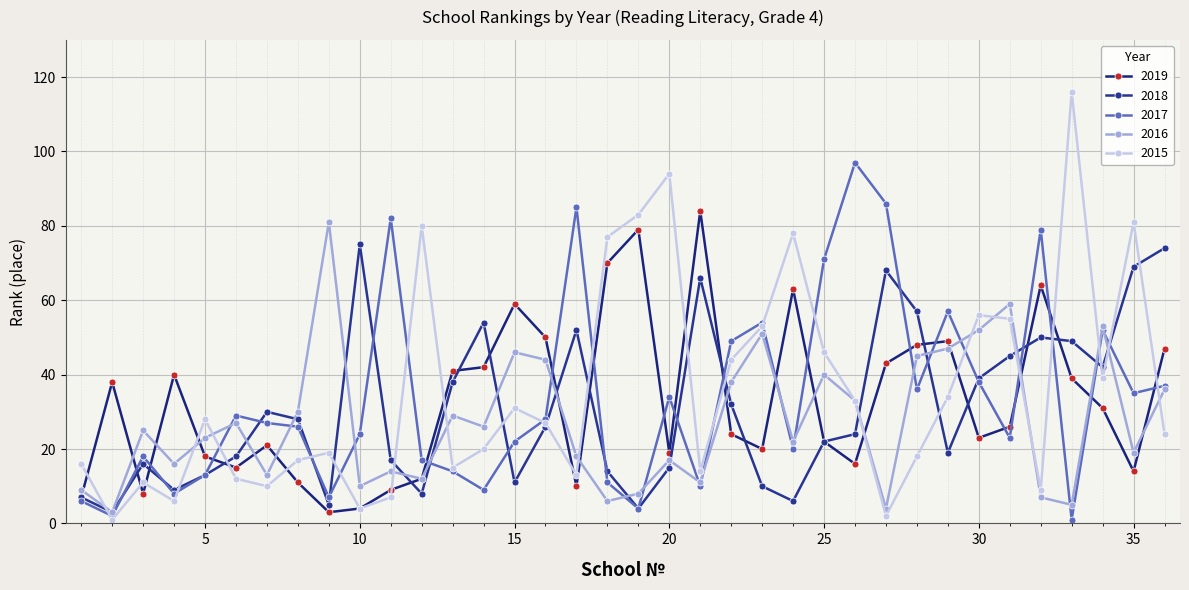

Does the chart have visible grid lines?

Yes